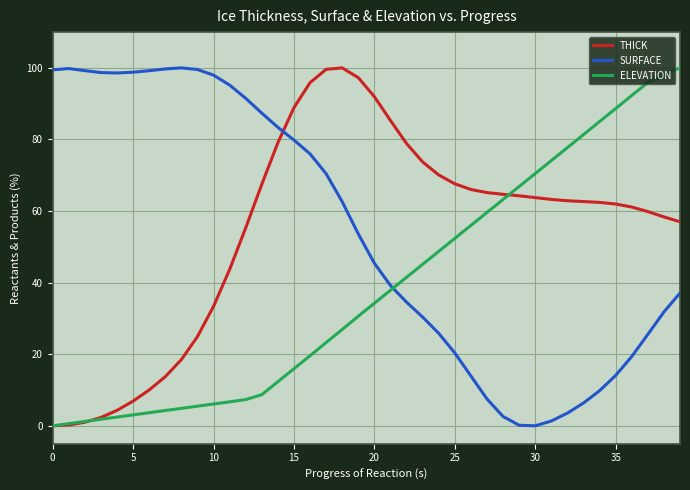

True or false: ELEVATION and SURFACE intersect in this chart.

True